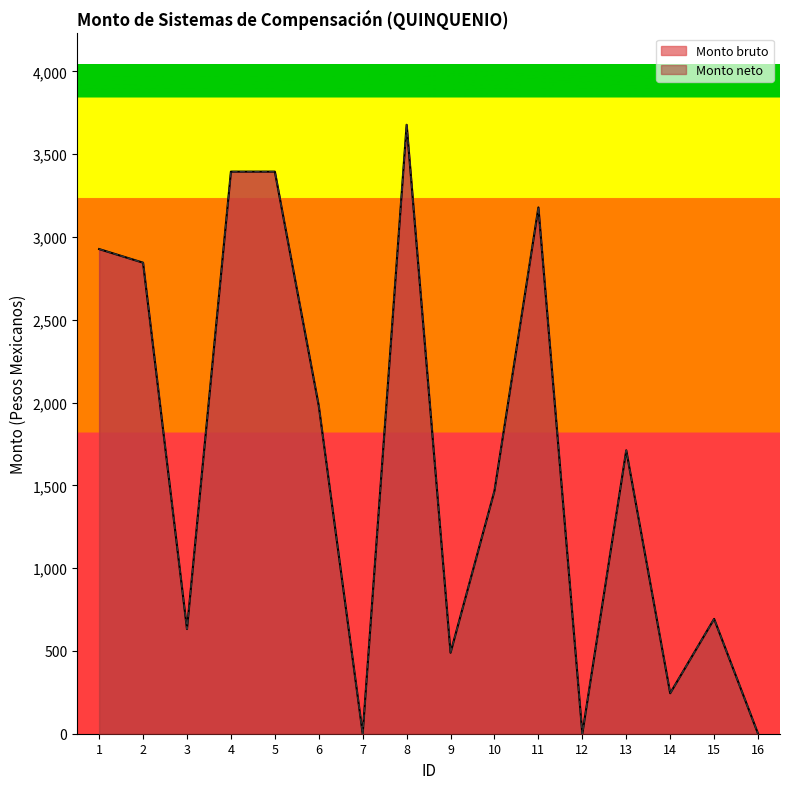

The Monto neto series shows 1508.1 at 8. True or false?

False